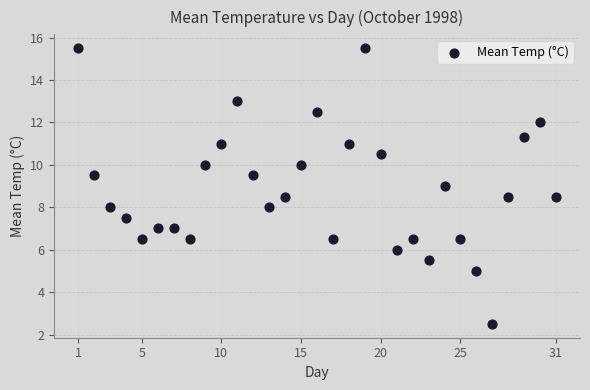

What is the range of Y values (max minus min)?

13.0